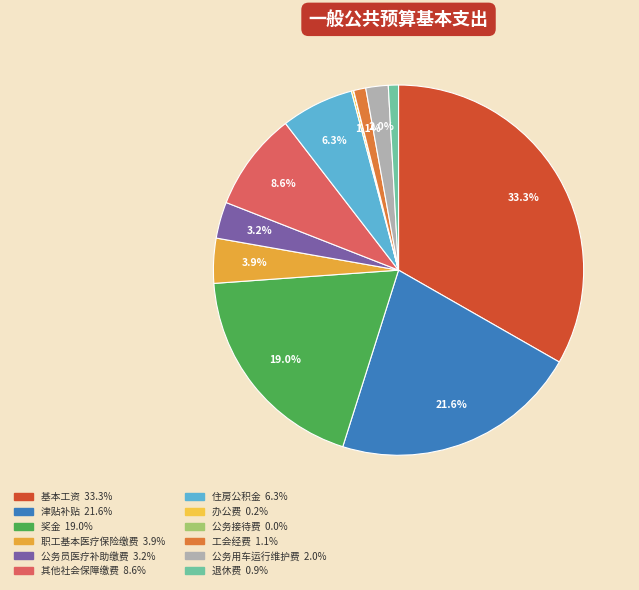

Is the sum of 基本工资 and 公务用车运行维护费 greater than half?

No